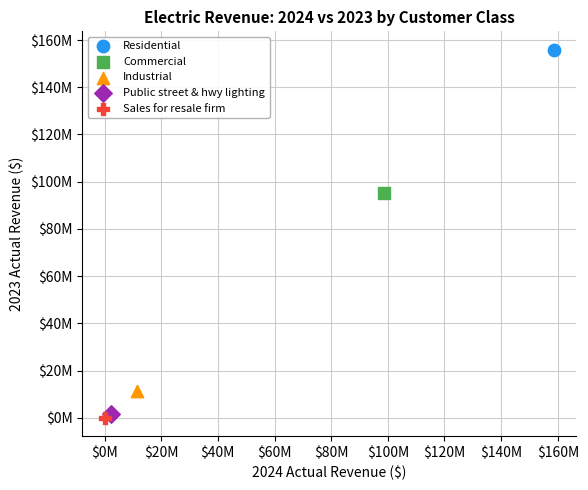

What are all the series names shown in the legend?

Residential, Commercial, Industrial, Public street & hwy lighting, Sales for resale firm